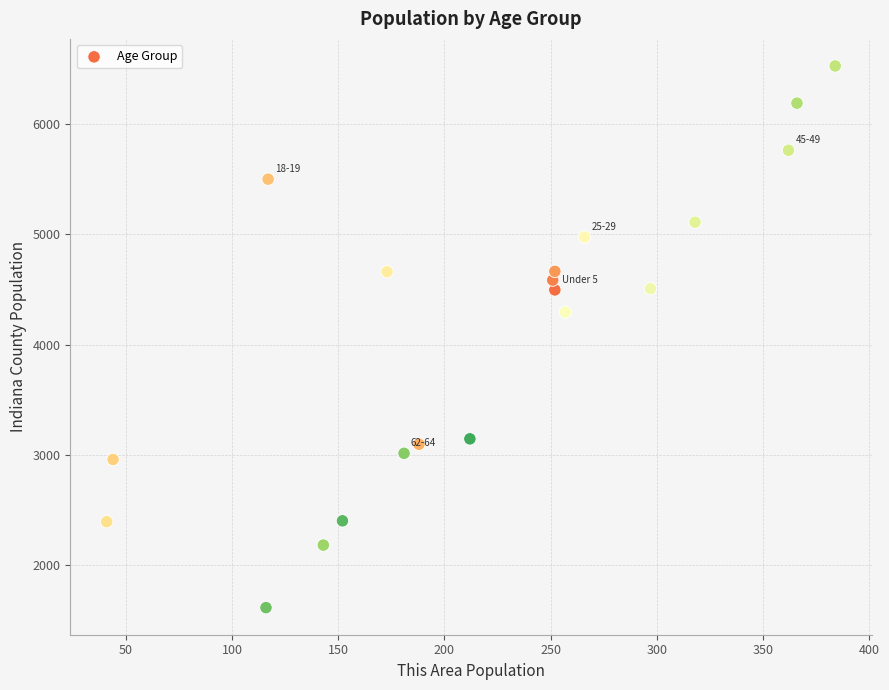

What is the range of Y values (max minus min)?

4910